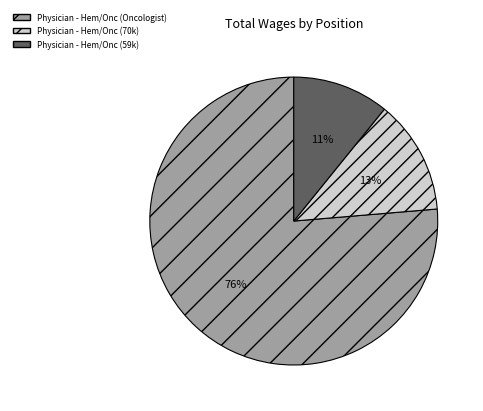

Does any single category account for the majority?

Yes